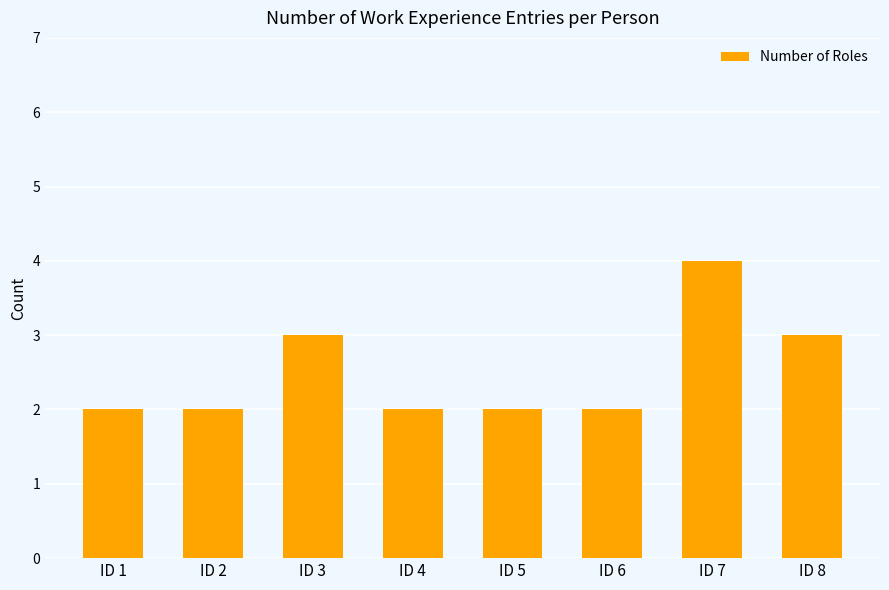

How many values are between 2 and 3?

7